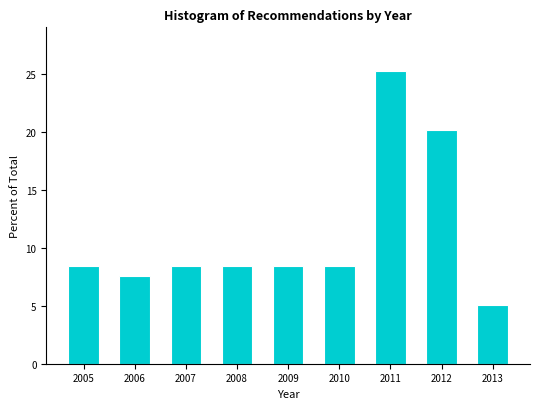

Reading left to right, what are all the values shown in this chart?

2005=8.4	2006=7.6	2007=8.4	2008=8.4	2009=8.4	2010=8.4	2011=25.2	2012=20.2	2013=5.0